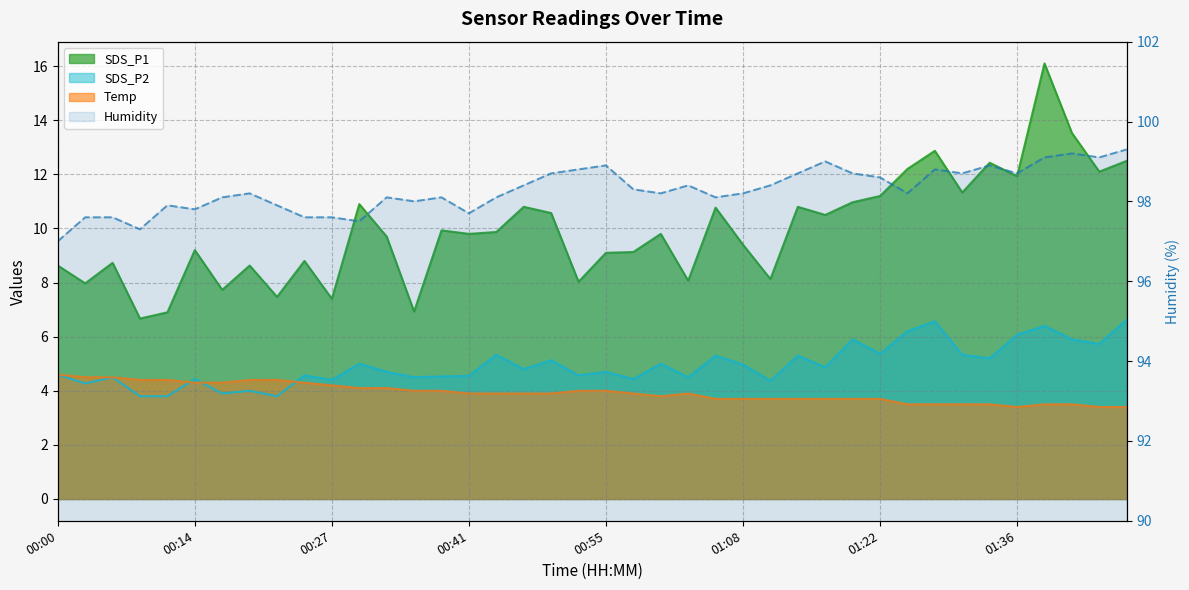

What is the difference between the highest and lowest values at 01:11?

94.7